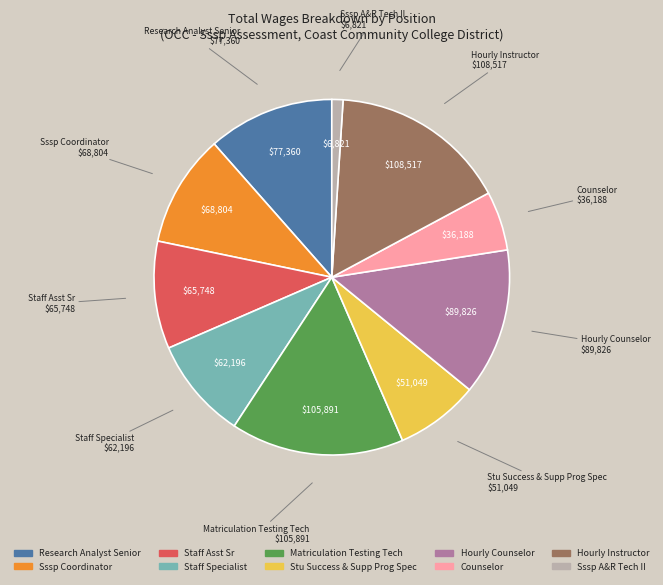

Combined, do Counselor and Research Analyst Senior account for over 50%?

No